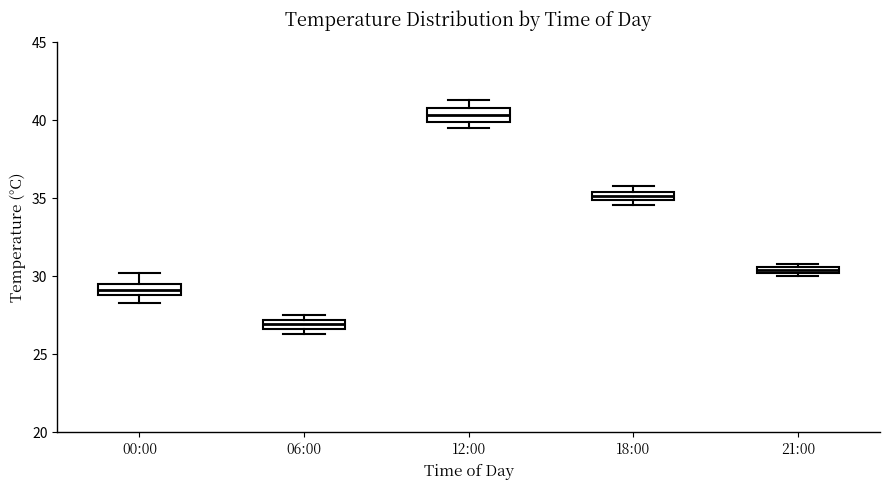

Which box has the highest median line?

12:00